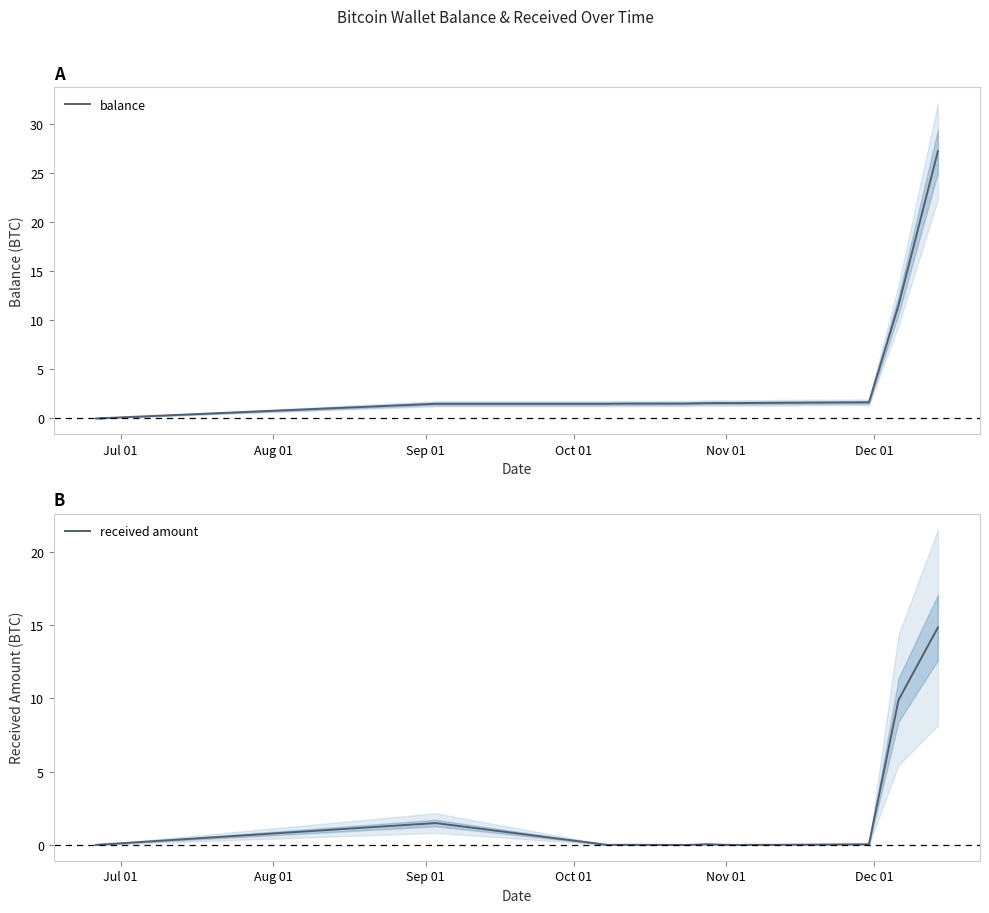

What is the maximum value for balance?

27.3